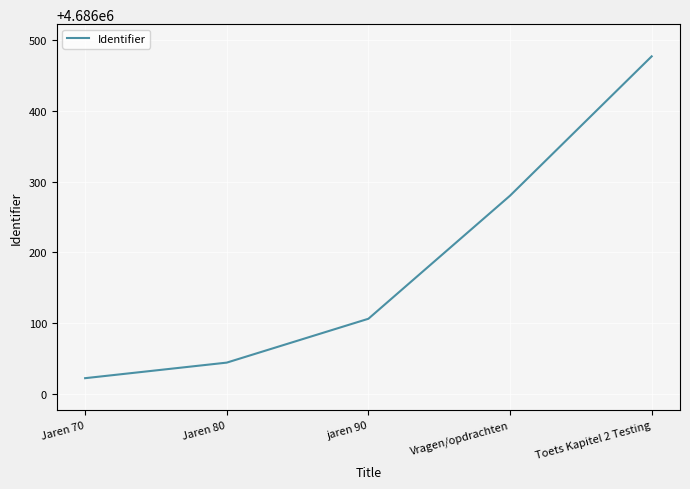

Read the value at jaren 90, to the nearest 10.

4686110